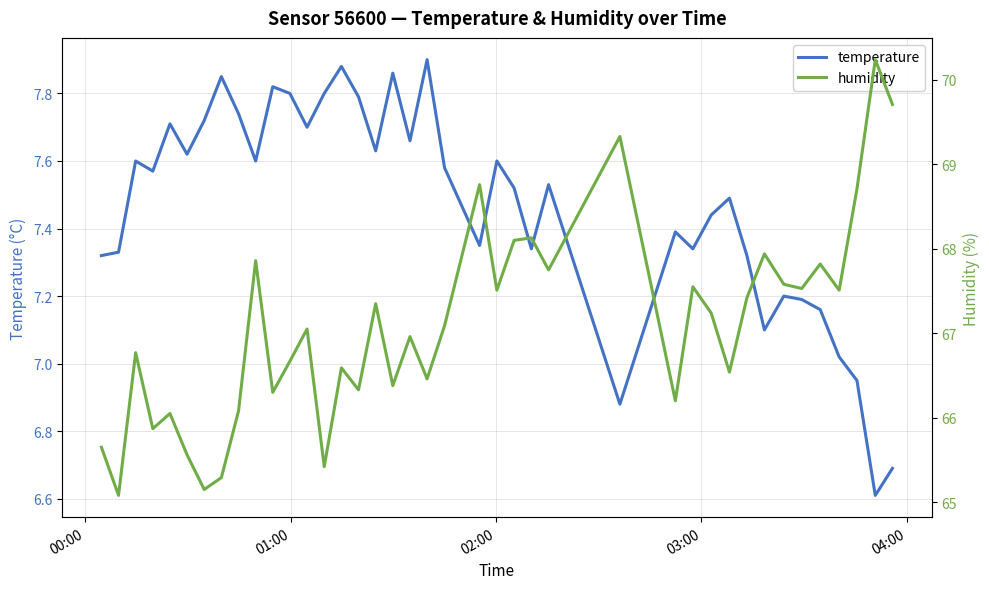

Reading left to right, extract all data points from this chart.

temperature: 7.3	7.3	7.6	7.6	7.7	7.6	7.7	7.8	7.7	7.6	7.8	7.8	7.7	7.8	7.9	7.8	7.6	7.9	7.7	7.9	7.6	7.3	7.6	7.5	7.3	7.5	6.9	7.4	7.3	7.4	7.5	7.3	7.1	7.2	7.2	7.2	7.0	7.0	6.6	6.7
humidity: 65.7	65.1	66.8	65.9	66.0	65.6	65.2	65.3	66.1	67.9	66.3	66.7	67.0	65.4	66.6	66.3	67.3	66.4	67.0	66.5	67.1	68.8	67.5	68.1	68.1	67.8	69.3	66.2	67.5	67.2	66.5	67.4	67.9	67.6	67.5	67.8	67.5	68.7	70.2	69.7